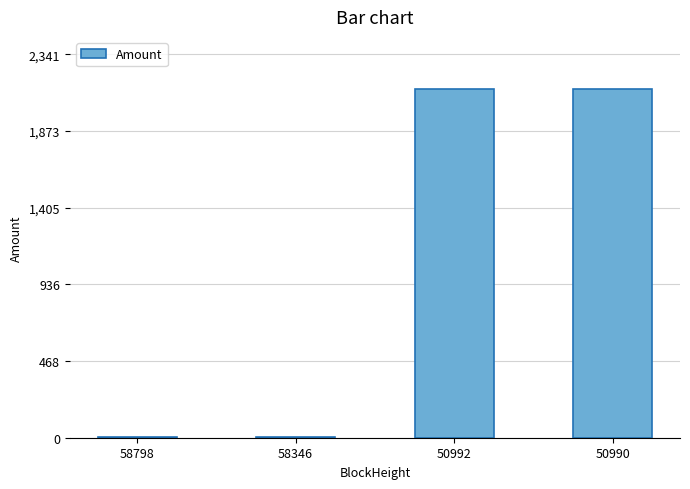

What is the greatest value displayed?

2128.3